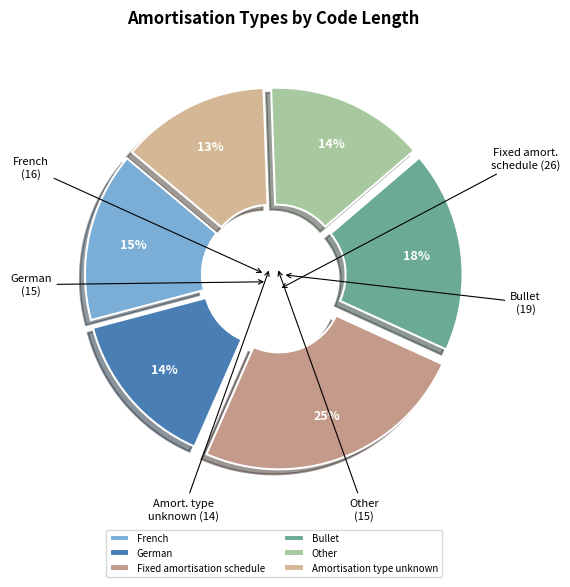

What is the largest slice in the pie chart?

Fixed amortisation schedule